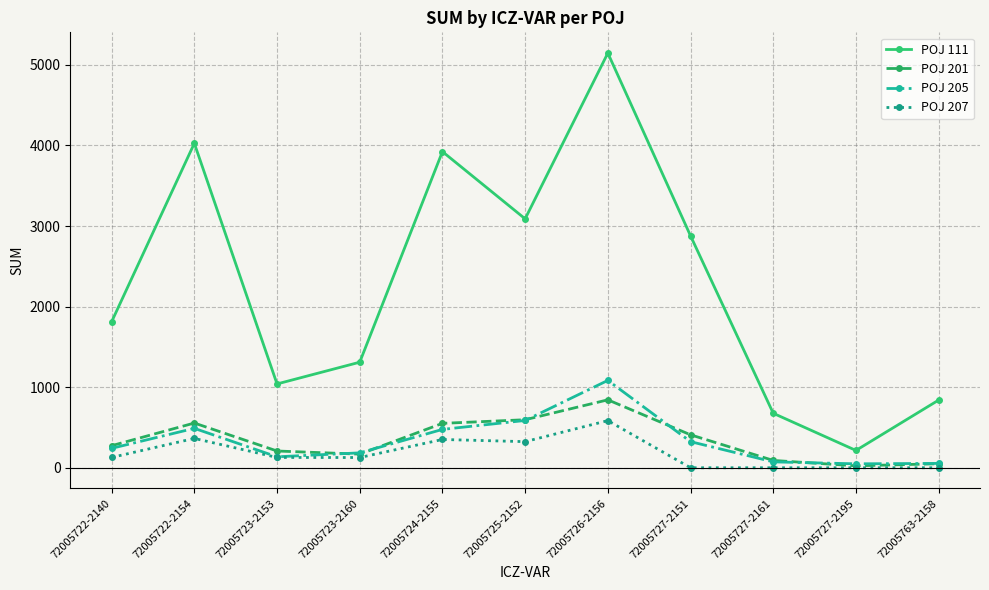

Count the number of categories in the chart.

11